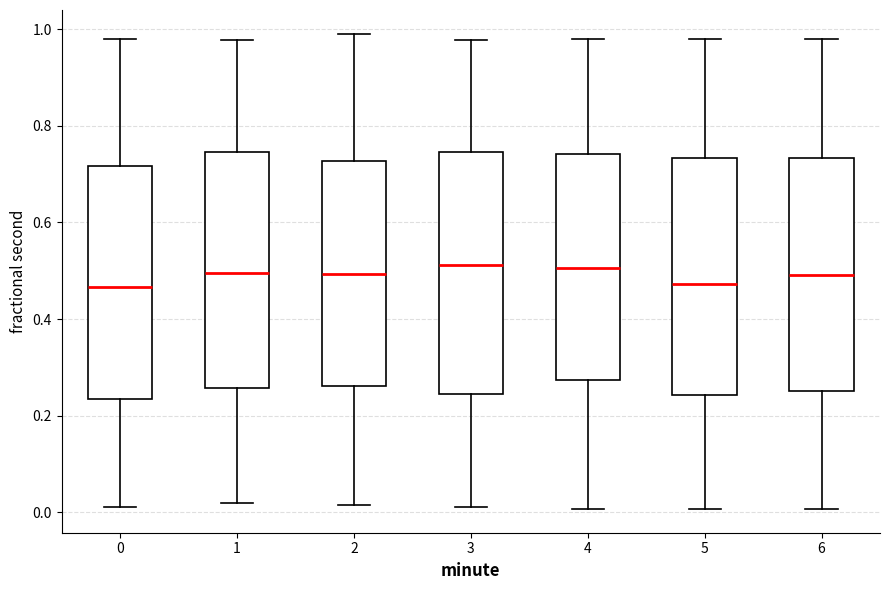

Reading left to right, read every box against the y-axis: the position of its median line, the range the box covers, and the ends of its whiskers. The values are not printed on the chart, so give them approximately, as read against the axis.

0: median 0.46, box 0.24 to 0.72, whiskers 0.02 to 0.98
1: median 0.50, box 0.26 to 0.74, whiskers 0.02 to 0.98
2: median 0.50, box 0.26 to 0.72, whiskers 0.02 to 1.00
3: median 0.52, box 0.24 to 0.74, whiskers 0.02 to 0.98
4: median 0.50, box 0.28 to 0.74, whiskers 0.00 to 0.98
5: median 0.48, box 0.24 to 0.74, whiskers 0.00 to 0.98
6: median 0.50, box 0.26 to 0.74, whiskers 0.00 to 0.98